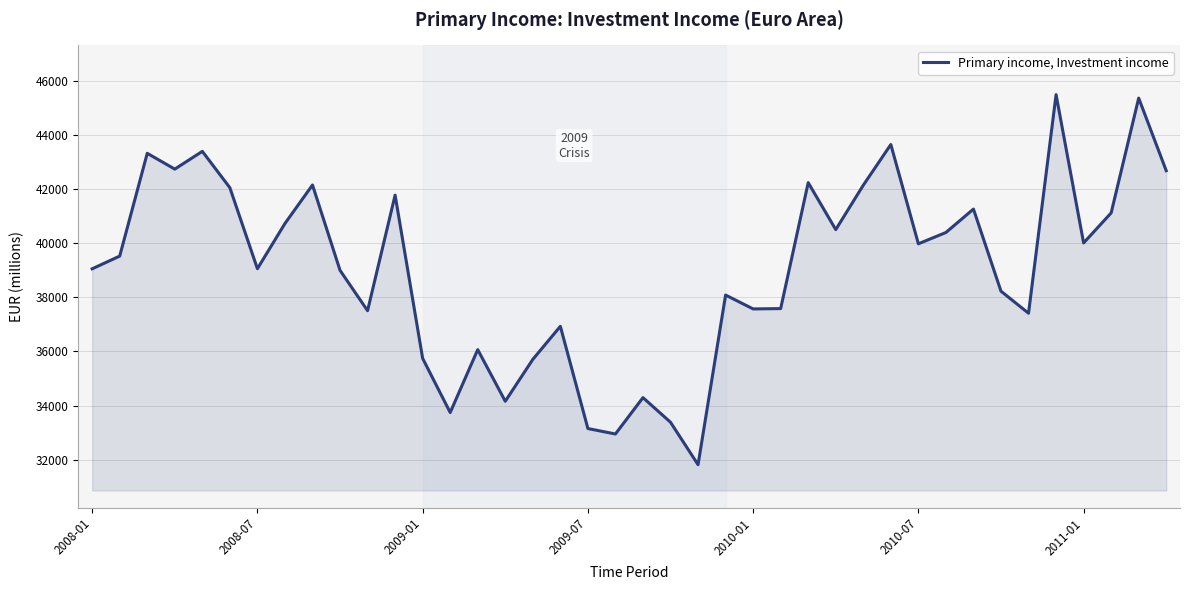

What is the maximum value shown in the chart?

45490.2